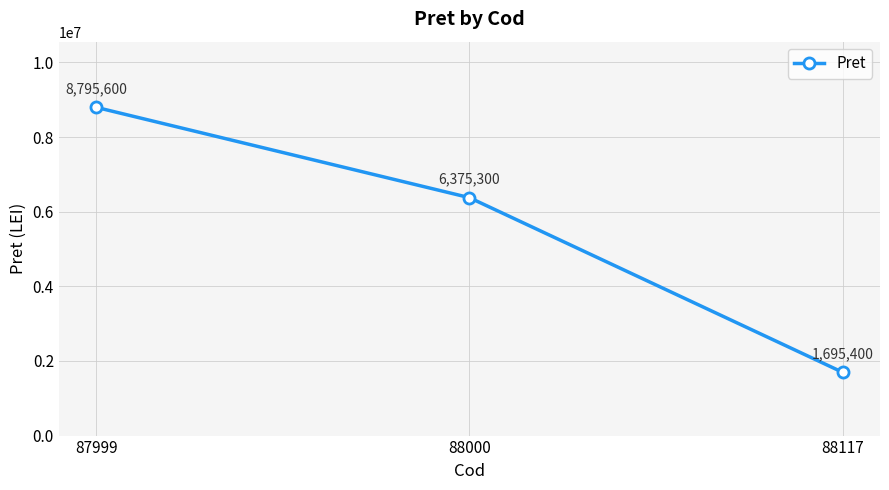

Reading right to left, what are all the values shown in this chart?

88117=1695400	88000=6375300	87999=8795600